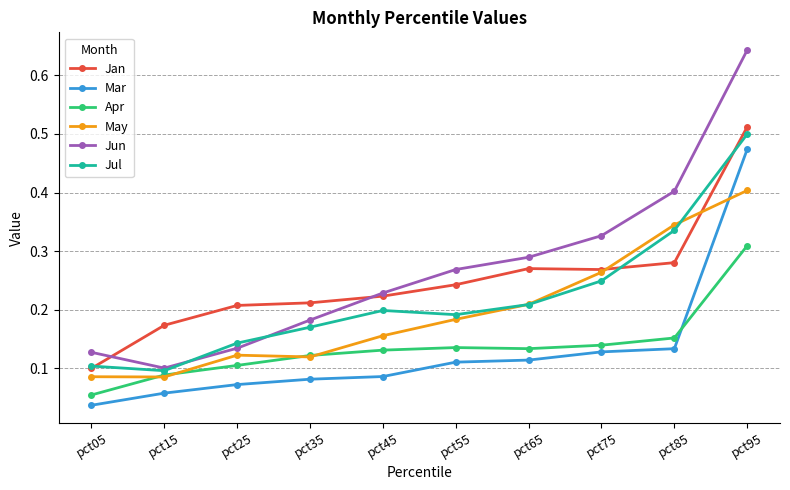

How many May values are between 0 and 1?

10